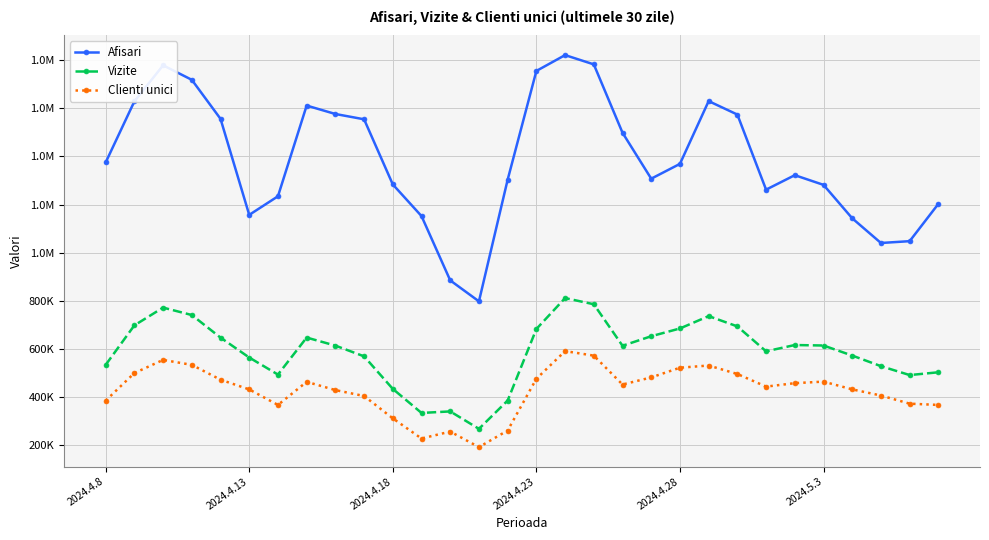

Which series has the widest spread of values?

Afisari